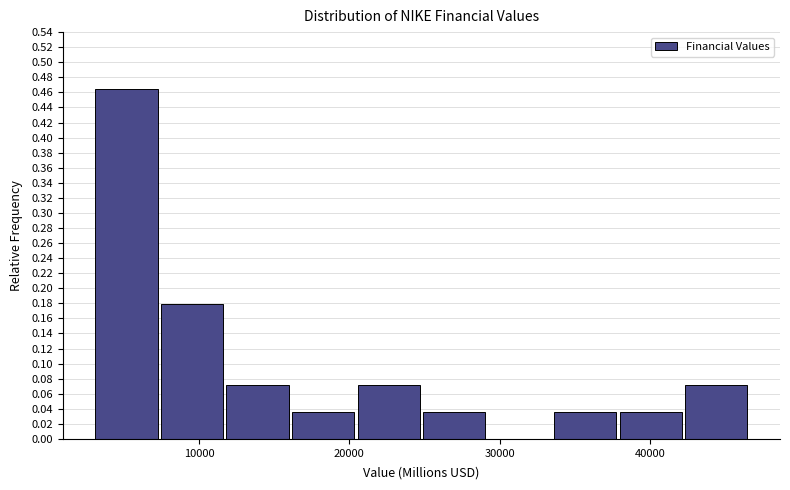

What is the height of the bar covering 42000 to 47000 on the x-axis? Neither the bar edges nor the heights are printed on the chart, so give them approximately, as read against the axes.

0.072